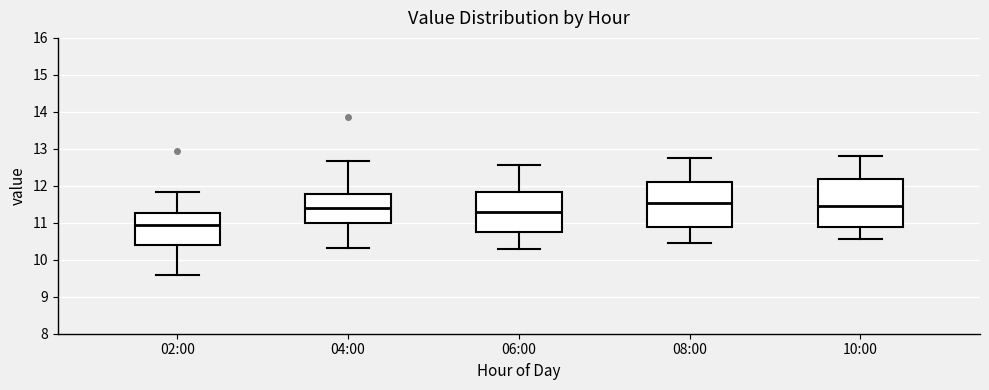

Reading left to right, transcribe this box plot: for each box, give where its median line is, the range the box spans, and where its two whiskers end, as read against the y-axis. The values are not printed on the chart, so give them approximately, as read against the axis.

02:00: median 10.9, box 10.4 to 11.3, whiskers 9.6 to 11.8
04:00: median 11.4, box 11.0 to 11.8, whiskers 10.3 to 12.7
06:00: median 11.3, box 10.7 to 11.8, whiskers 10.3 to 12.6
08:00: median 11.5, box 10.9 to 12.1, whiskers 10.5 to 12.8
10:00: median 11.5, box 10.9 to 12.2, whiskers 10.6 to 12.8